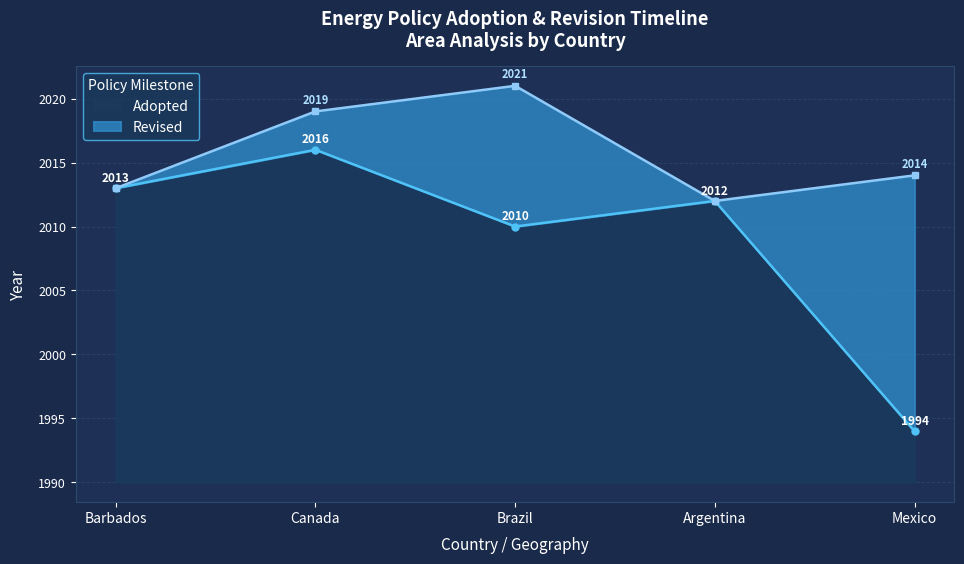

Between Canada and Brazil, which is larger?

Canada